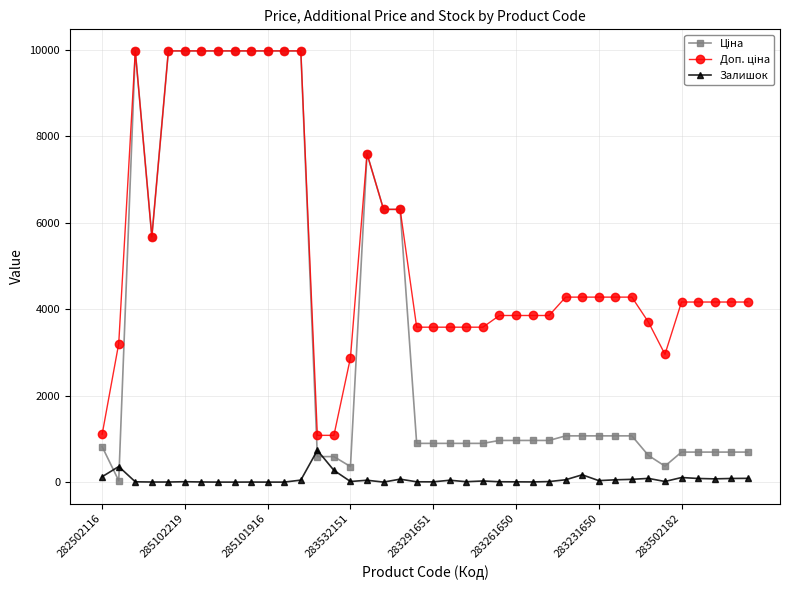

What is the sum of all Залишок values?

2718.0